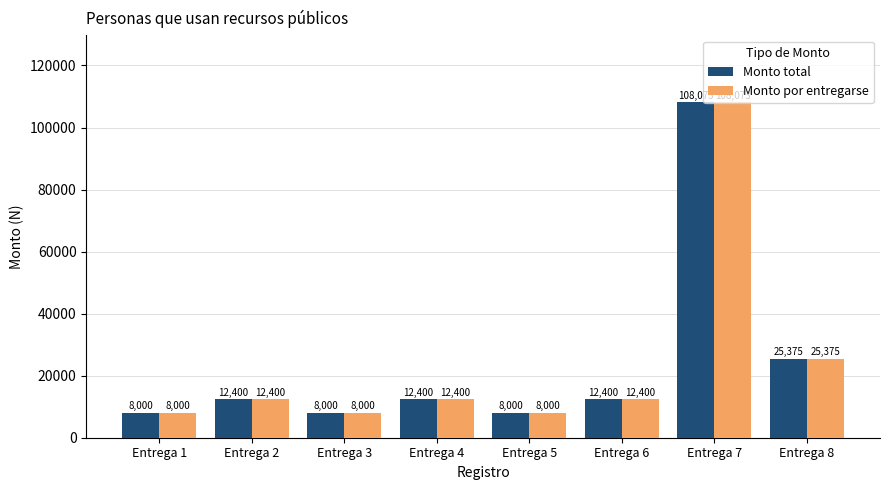

What is the average value of the Monto por entregarse series?

24331.0